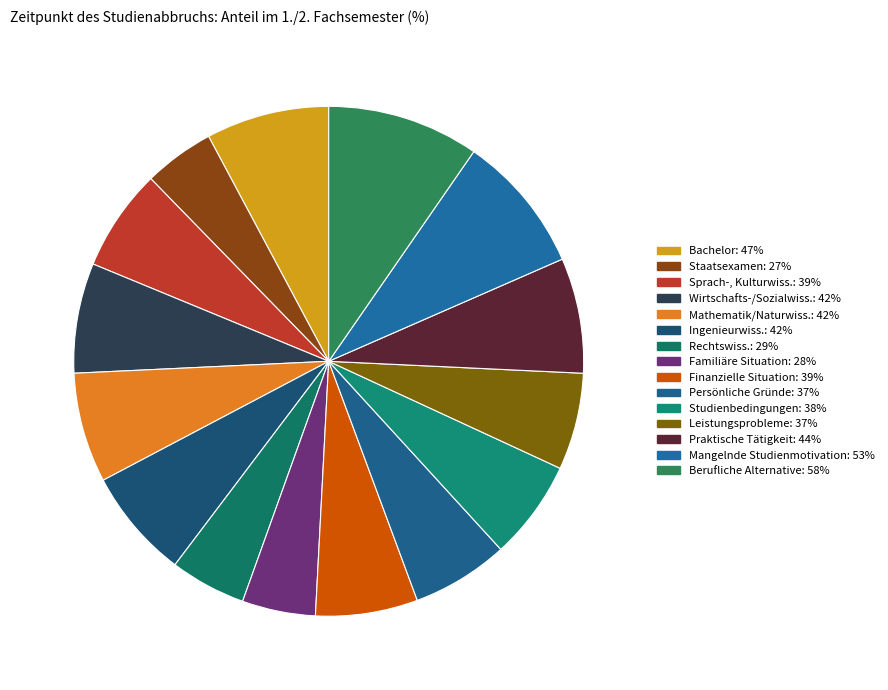

What portion of the pie excludes Mathematik/Naturwiss.?

93.0%